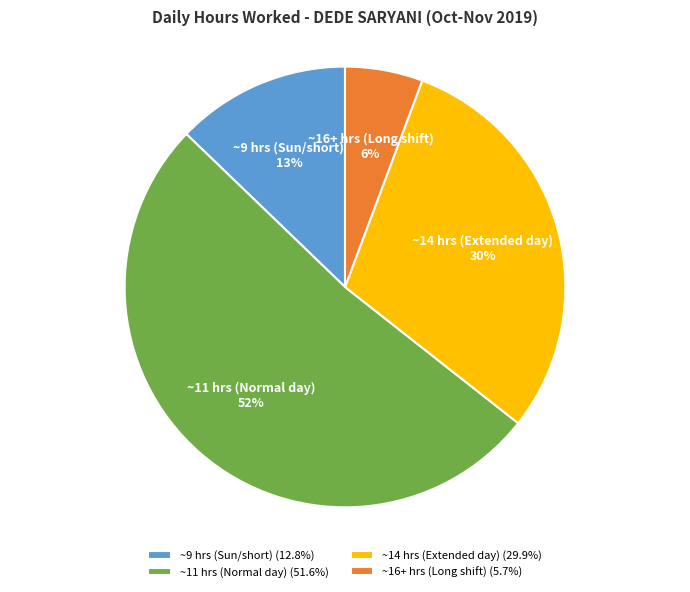

What is the smallest slice in the pie chart?

~16+ hrs (Long shift)